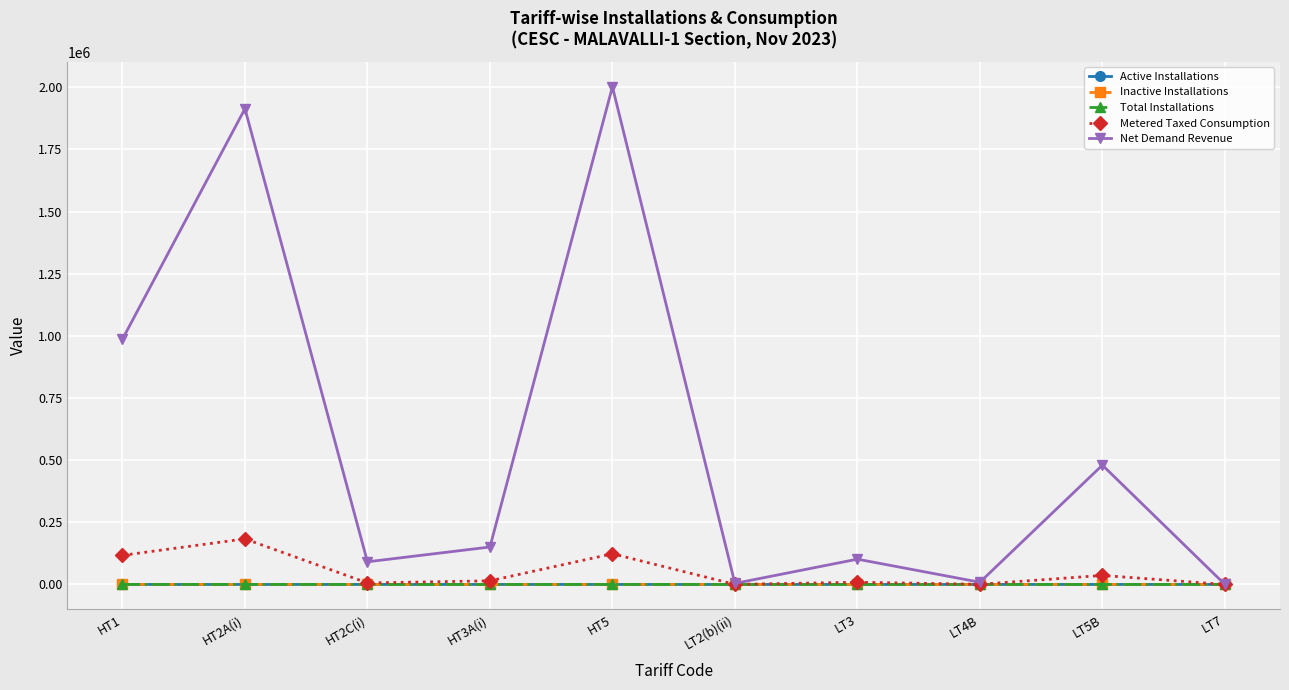

What is the label of the 4th point from the right?

LT3